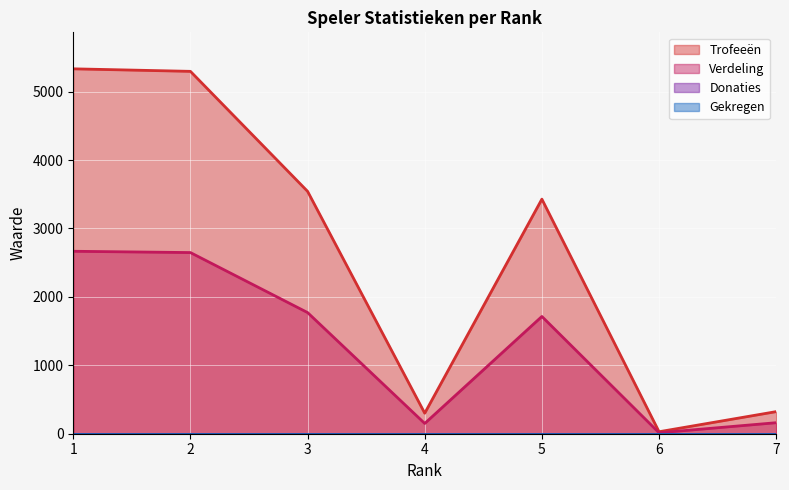

At which category does the chart reach its peak across all series?

1